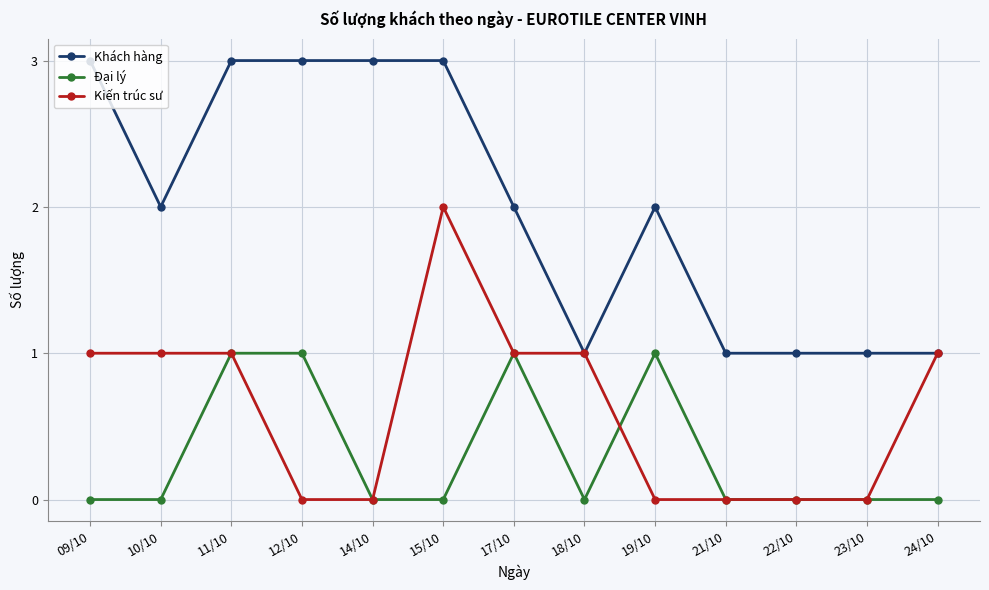

At which label does Kiến trúc sư reach its peak?

15/10